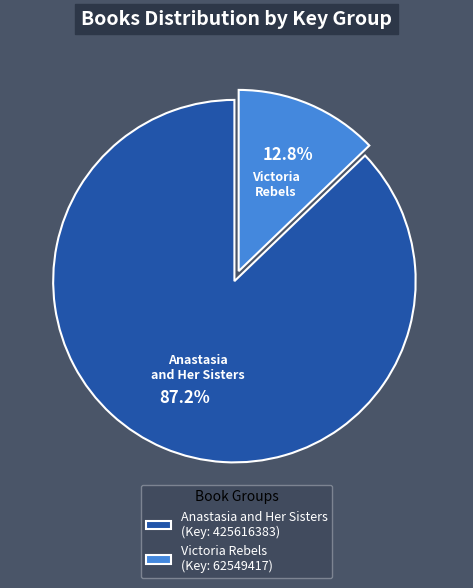

Which has a higher value, Victoria Rebels (Key: 62549417) or Anastasia and Her Sisters (Key: 425616383)?

Anastasia and Her Sisters (Key: 425616383)